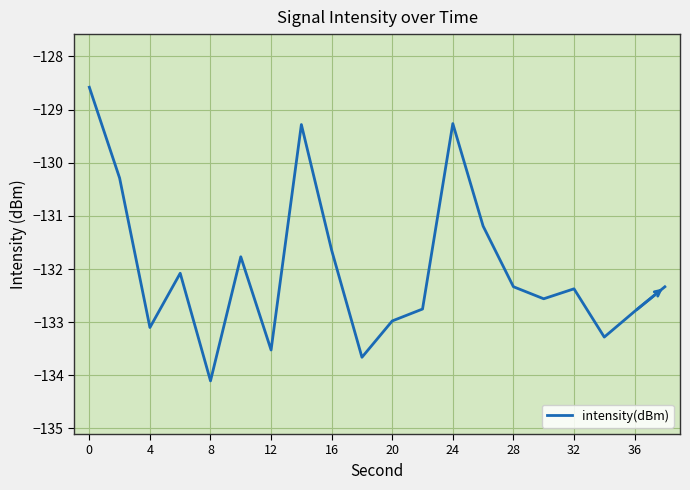

Reading left to right, what are all the values shown in this chart?

-128.6	-130.3	-133.1	-132.1	-134.1	-131.8	-133.5	-129.3	-131.6	-133.7	-133.0	-132.8	-129.3	-131.2	-132.3	-132.6	-132.4	-133.3	-132.8	-132.3